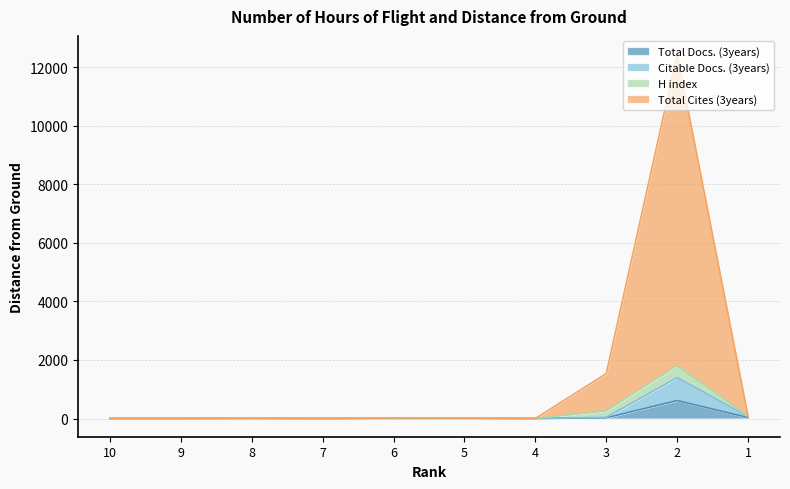

What are all the series names shown in the legend?

Total Docs. (3years), Citable Docs. (3years), H index, Total Cites (3years)